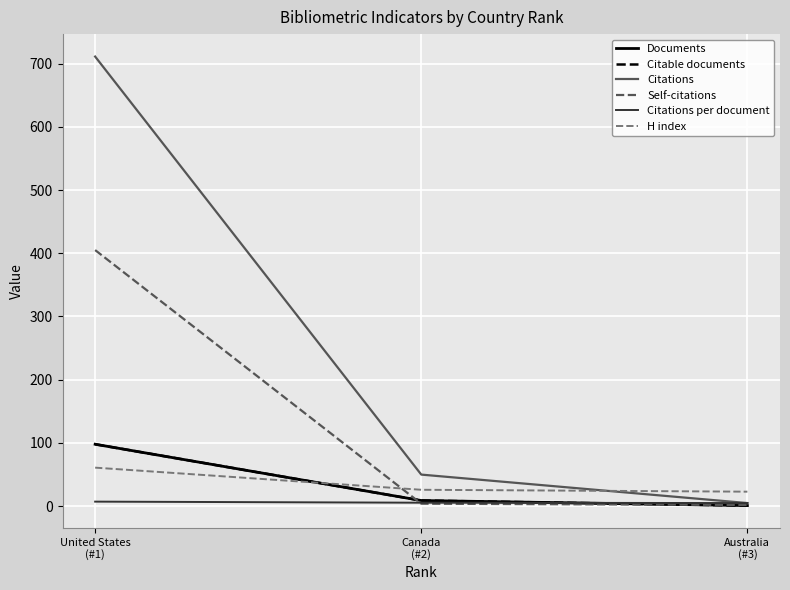

What is the label of the 3rd point from the right?

United States
(#1)